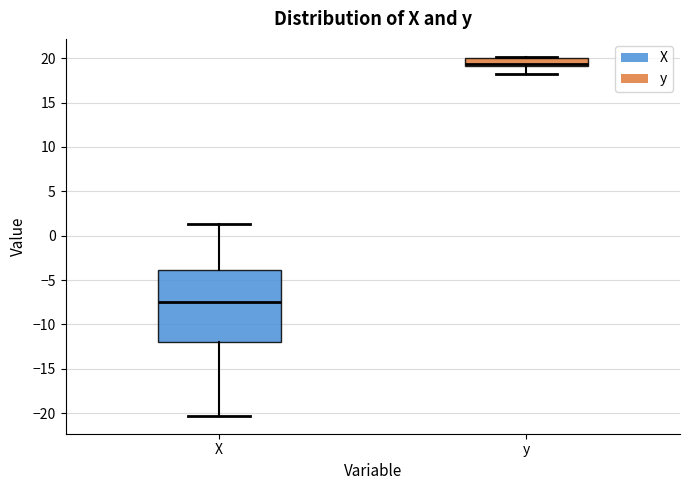

Reading left to right, read every box against the y-axis: the position of its median line, the range the box covers, and the ends of its whiskers. The values are not printed on the chart, so give them approximately, as read against the axis.

X: median -7.5, box -12.0 to -4.0, whiskers -20.5 to 1.5
y: median 19.5 (drawn on the box's lower edge), box 19.0 to 20.0, whiskers 18.0 to 20.0